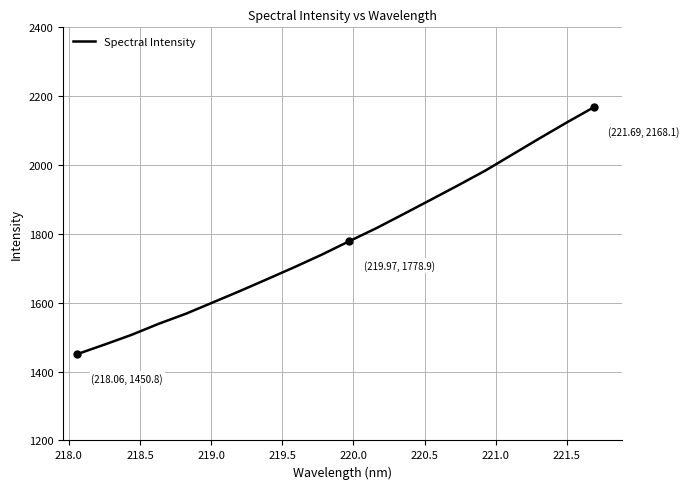

What is the greatest value displayed?

2168.1